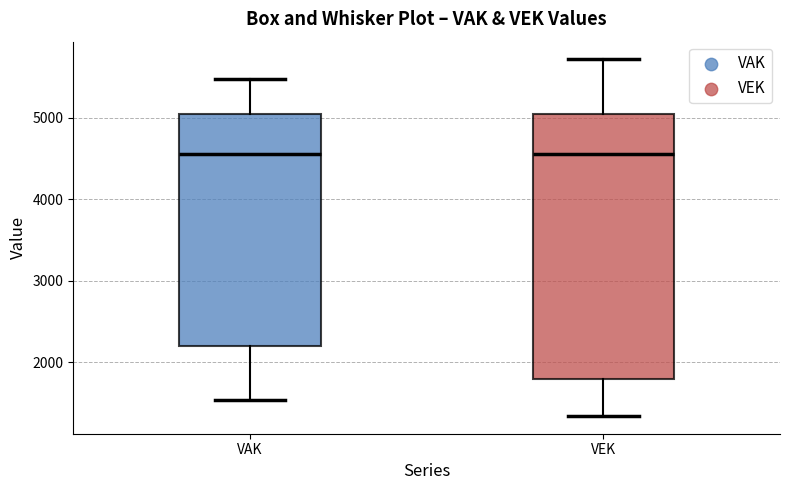

Reading left to right, transcribe this box plot: for each box, give where its median line is, the range the box spans, and where its two whiskers end, as read against the y-axis. The values are not printed on the chart, so give them approximately, as read against the axis.

VAK: median 4500, box 2200 to 5000, whiskers 1500 to 5500
VEK: median 4500, box 1800 to 5000, whiskers 1300 to 5700